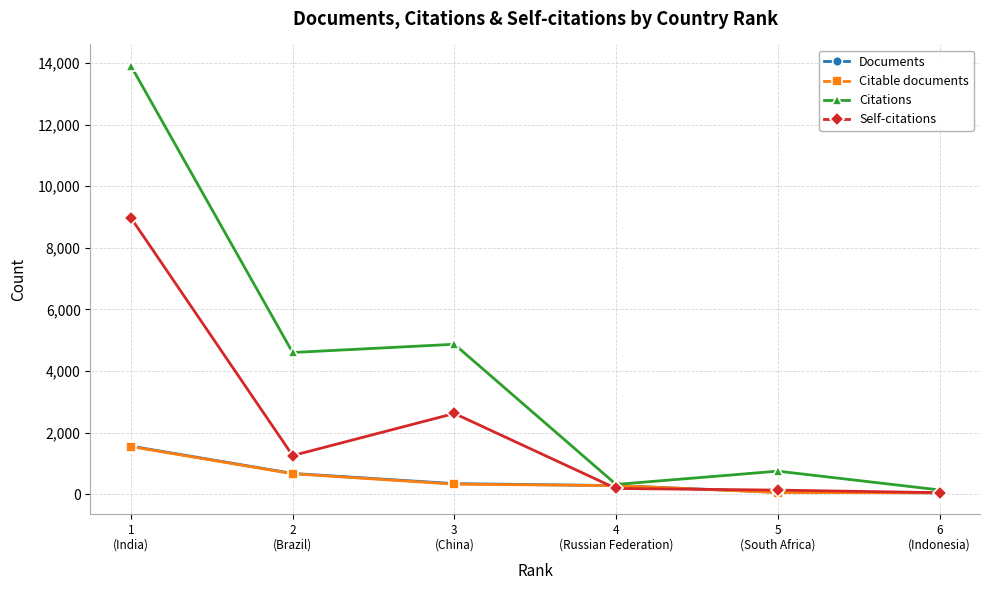

True or false: Citations has more than 0 interior local peaks.

True